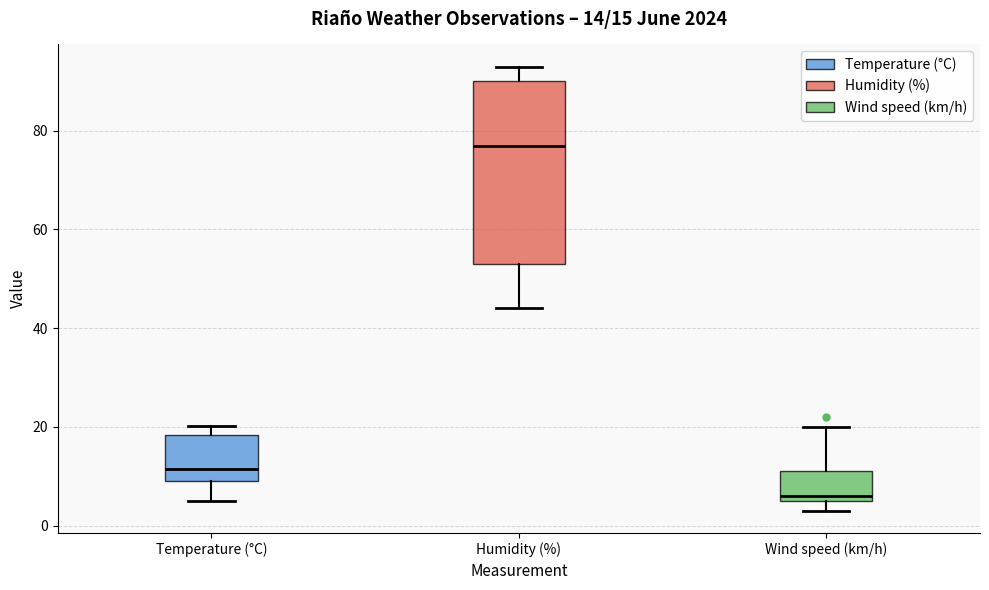

Comparing the boxes themselves (not the whiskers), which one is the tallest?

Humidity (%)